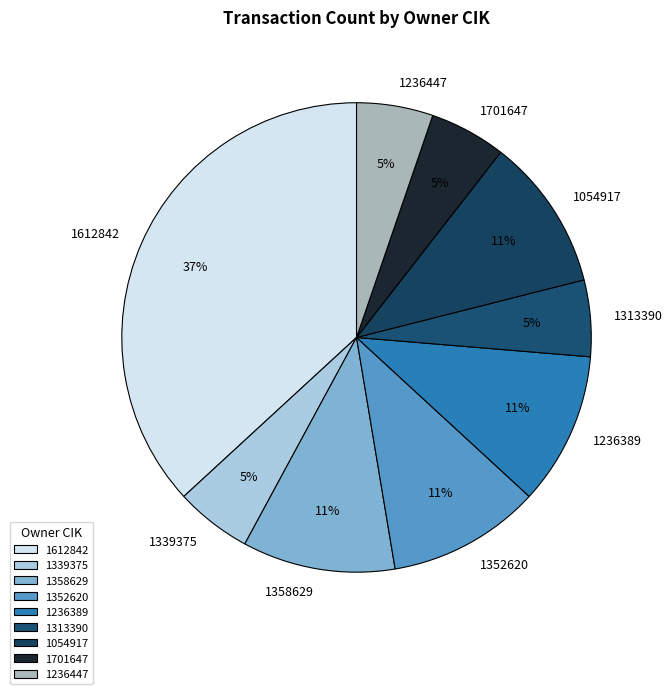

To the nearest percent, what portion does 1358629 represent?

11%